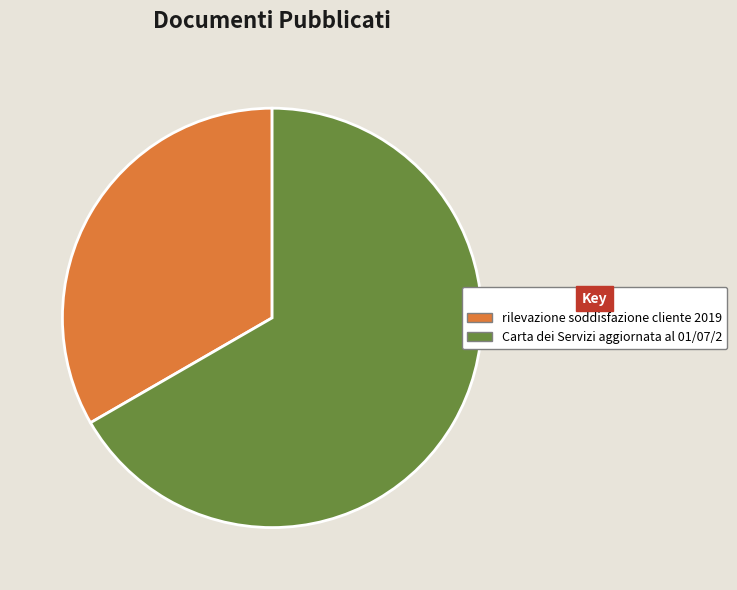

What is the largest slice in the pie chart?

Carta dei Servizi aggiornata al 01/07/2